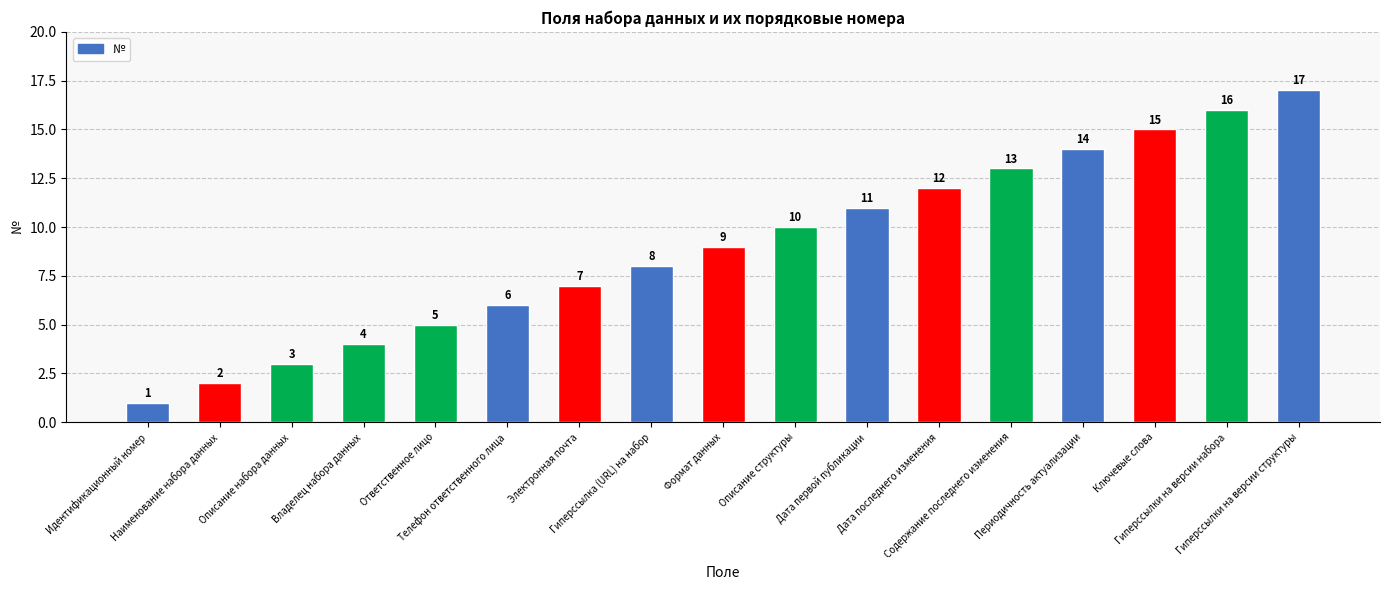

True or false: the data shows 12 at Дата последнего изменения.

True